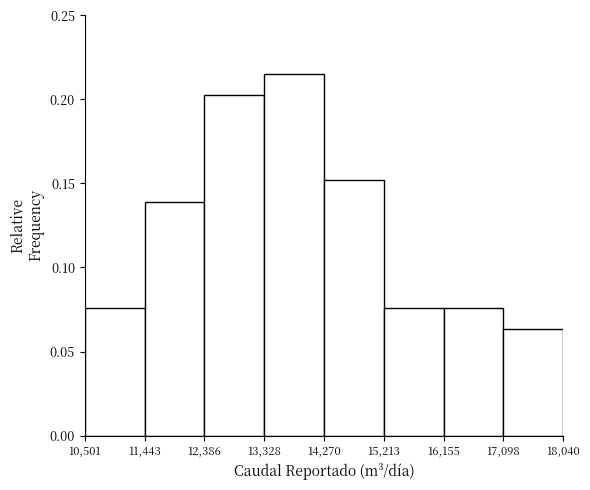

Over which range of the x-axis is the bar tallest?

13,328 to 14,270